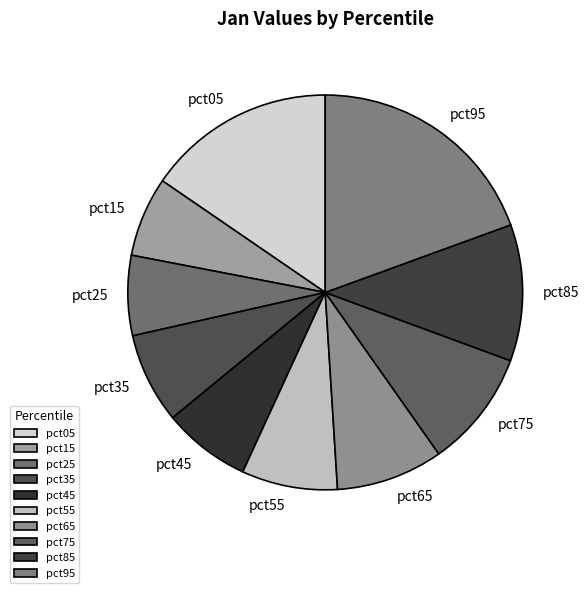

Does any single category account for the majority?

No